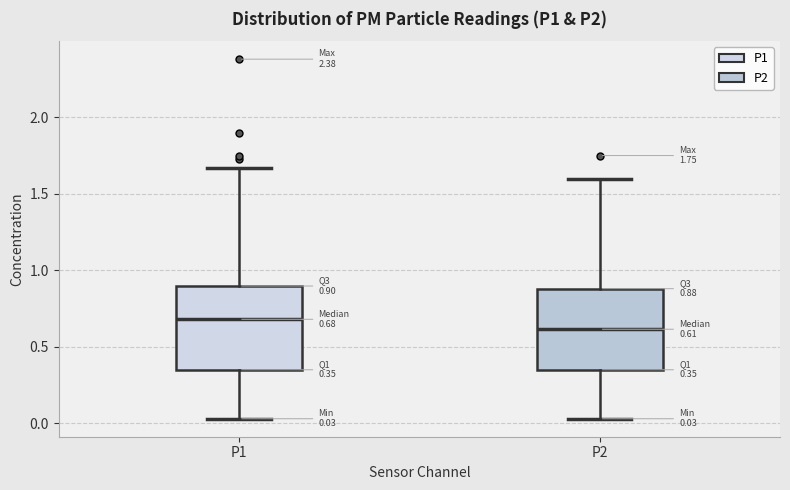

Which box's median line is the lowest?

P2